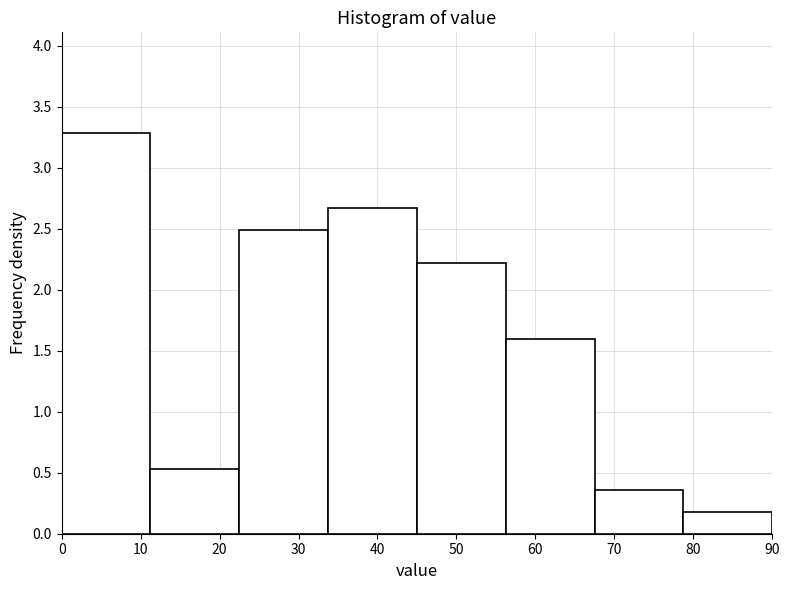

Reading left to right, transcribe this chart: for each bar, give the range it covers on the x-axis and its height. Neither the bar edges nor the heights are printed on the chart, so give them approximately, as read against the axes.

0 to 11: 3.30
11 to 23: 0.55
23 to 34: 2.50
34 to 45: 2.65
45 to 56: 2.20
56 to 68: 1.60
68 to 79: 0.35
79 to 90: 0.20